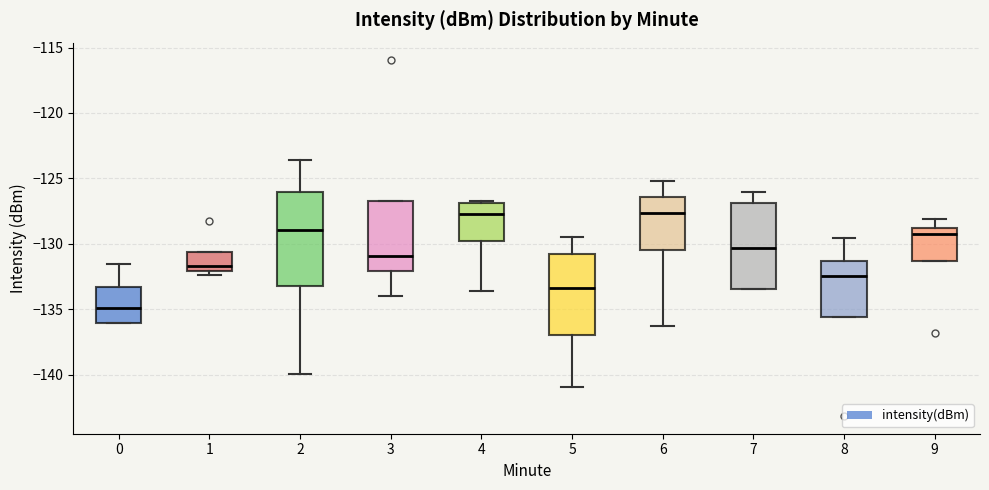

Which box has the lowest median line?

0